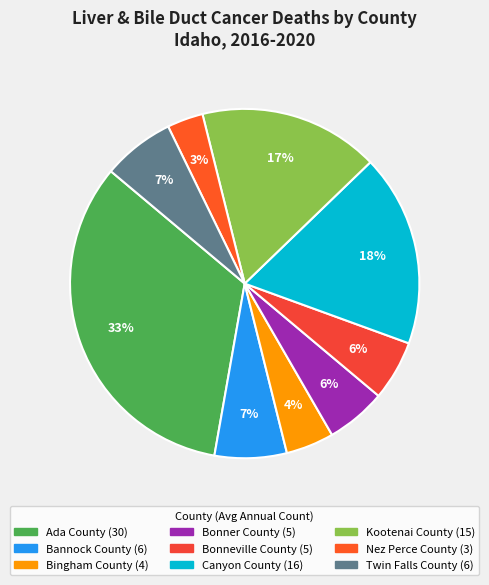

Count the number of slices in the pie.

9